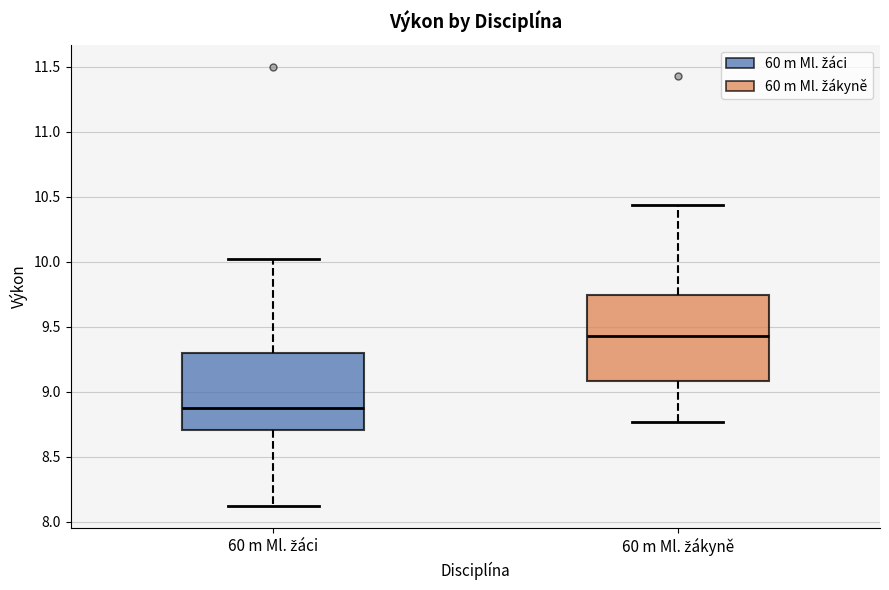

Reading left to right, read every box against the y-axis: the position of its median line, the range the box covers, and the ends of its whiskers. The values are not printed on the chart, so give them approximately, as read against the axis.

60 m Ml. žáci: median 8.90, box 8.70 to 9.30, whiskers 8.10 to 10.00
60 m Ml. žákyně: median 9.45, box 9.10 to 9.75, whiskers 8.75 to 10.45